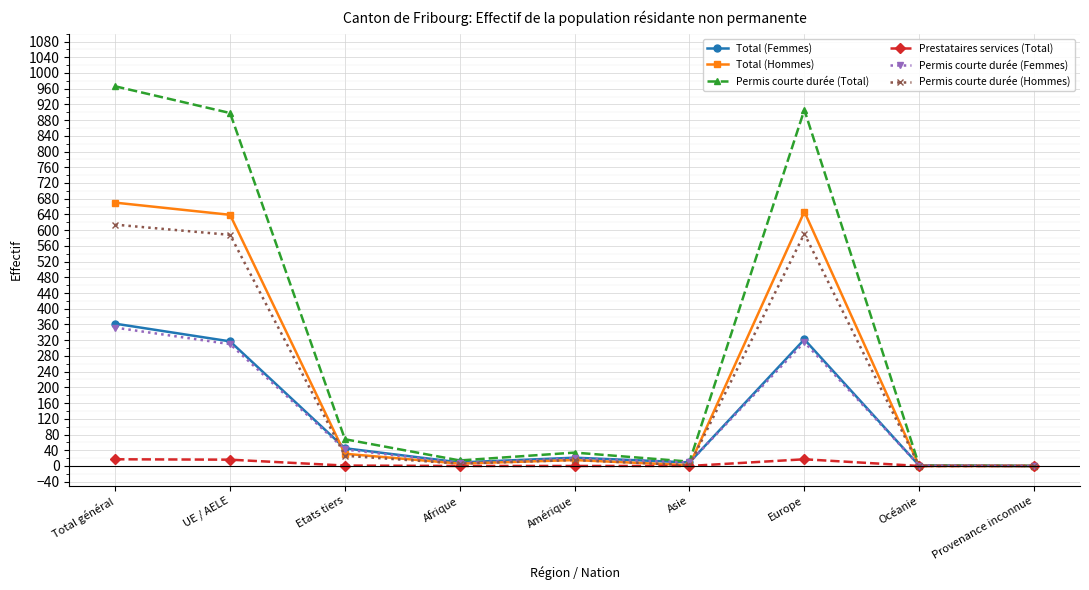

How many distinct data groups are displayed?

6